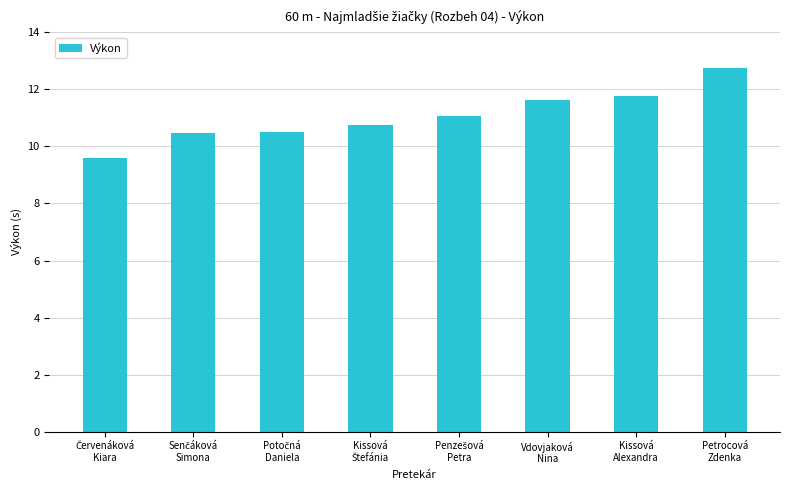

What is the value of the 8th bar from the left?

12.7